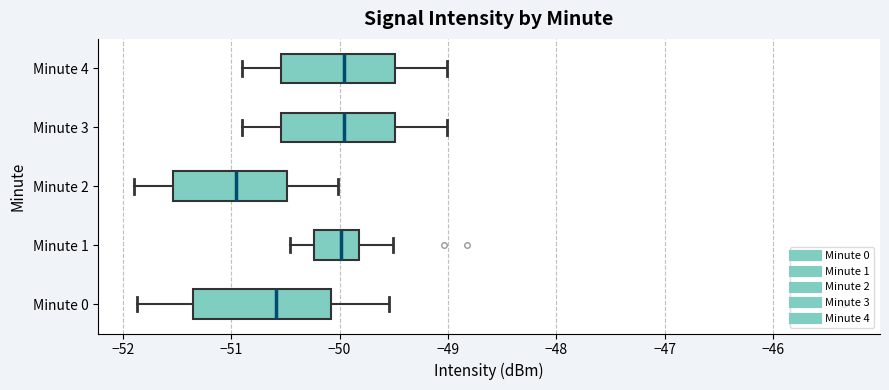

Reading bottom to top, transcribe this box plot: for each box, give where its median line is, the range the box spans, and where its two whiskers end, as read against the x-axis. The values are not printed on the chart, so give them approximately, as read against the axis.

Minute 0: median -50.6, box -51.4 to -50.1, whiskers -51.9 to -49.5
Minute 1: median -50.0, box -50.2 to -49.8, whiskers -50.5 to -49.5
Minute 2: median -51.0, box -51.5 to -50.5, whiskers -51.9 to -50.0
Minute 3: median -50.0, box -50.5 to -49.5, whiskers -50.9 to -49.0
Minute 4: median -50.0, box -50.5 to -49.5, whiskers -50.9 to -49.0